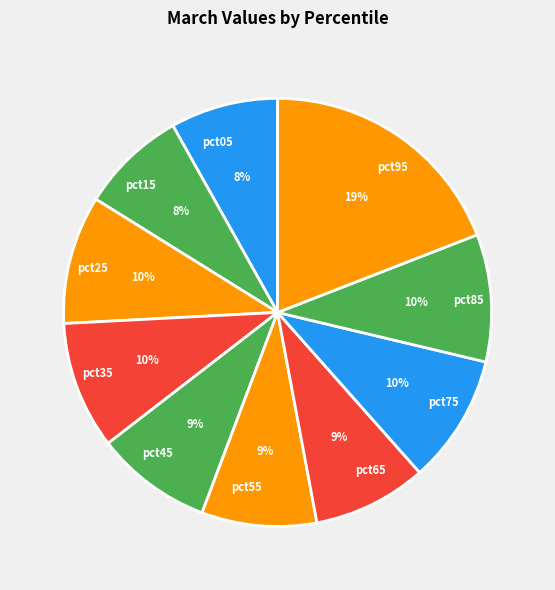

Is it true that pct05 is 8% of the pie?

True